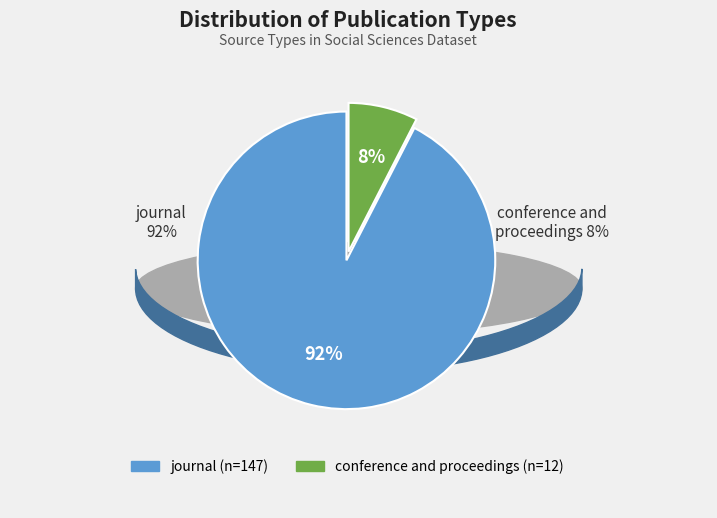

To the nearest percent, what is the average slice percentage?

50%